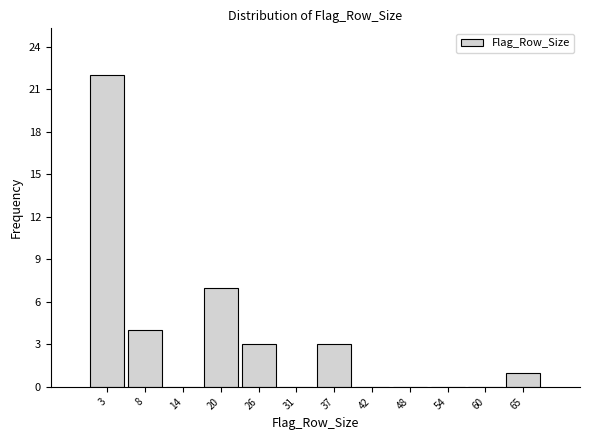

What is the height of the bar covering 34 to 40 on the x-axis? Neither the bar edges nor the heights are printed on the chart, so give them approximately, as read against the axes.

3